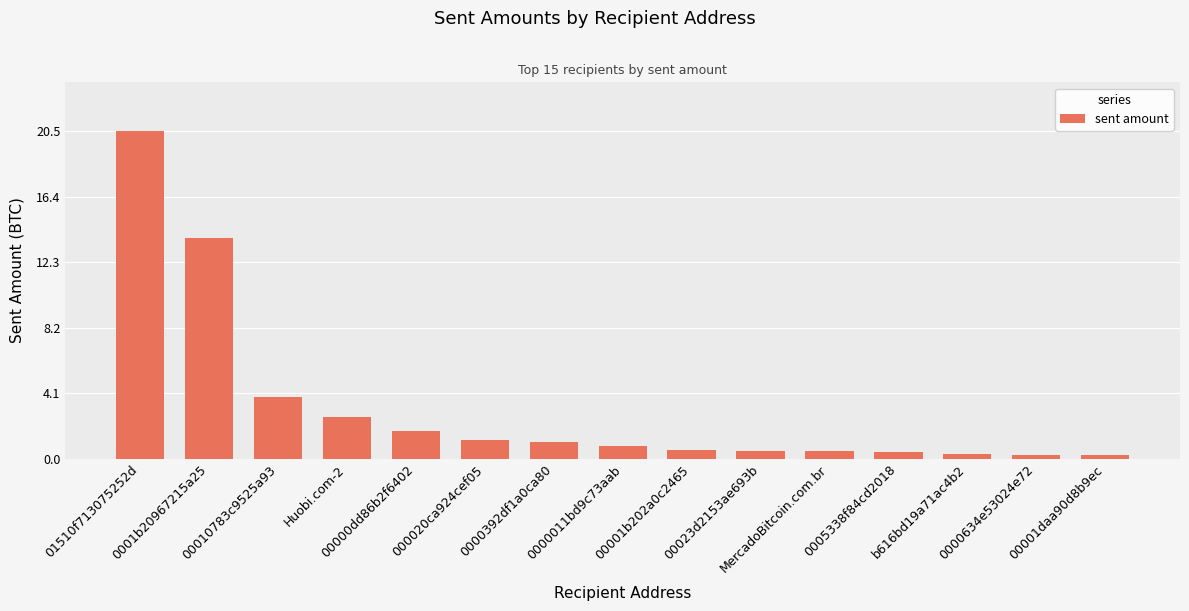

How many bars are there in total?

15